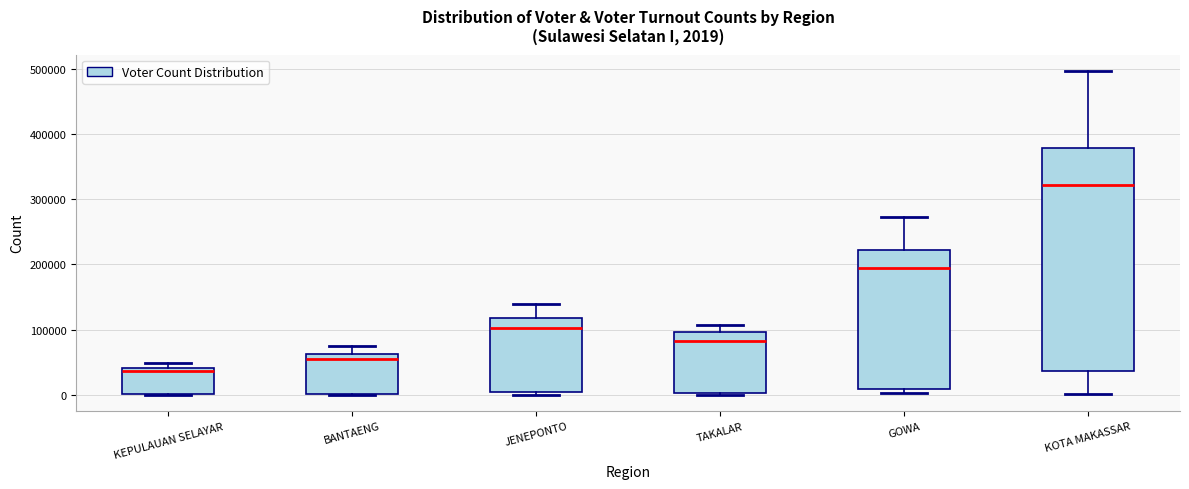

Which box is the tallest, from its lower edge to its upper edge?

KOTA MAKASSAR